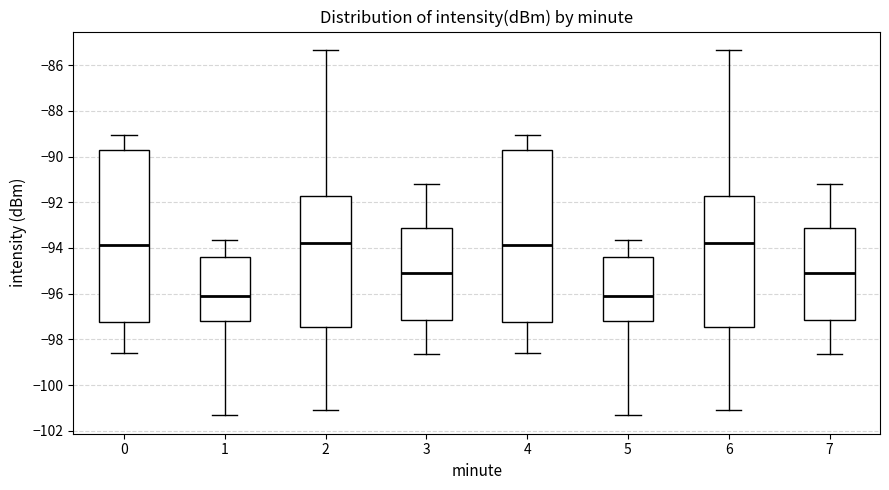

Reading left to right, transcribe this box plot: for each box, give where its median line is, the range the box spans, and where its two whiskers end, as read against the y-axis. The values are not printed on the chart, so give them approximately, as read against the axis.

0: median -93.8, box -97.2 to -89.6, whiskers -98.6 to -89.0
1: median -96.0, box -97.2 to -94.4, whiskers -101.4 to -93.6
2: median -93.8, box -97.4 to -91.8, whiskers -101.2 to -85.4
3: median -95.0, box -97.2 to -93.2, whiskers -98.6 to -91.2
4: median -93.8, box -97.2 to -89.6, whiskers -98.6 to -89.0
5: median -96.0, box -97.2 to -94.4, whiskers -101.4 to -93.6
6: median -93.8, box -97.4 to -91.8, whiskers -101.2 to -85.4
7: median -95.0, box -97.2 to -93.2, whiskers -98.6 to -91.2